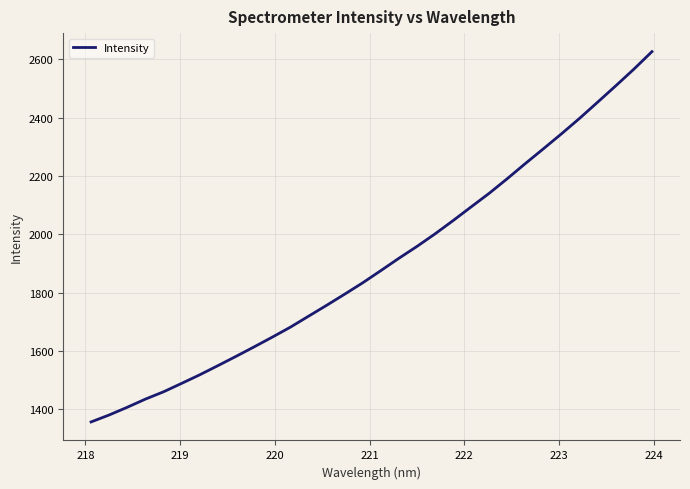

What is the greatest value displayed?

2626.3